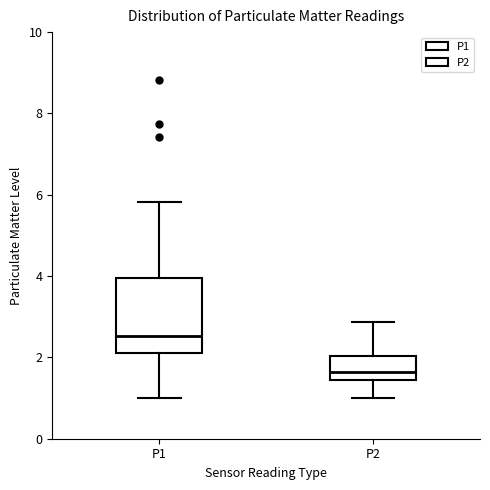

Where does the lower whisker of the box for P1 end on the y-axis? The values are not printed on the chart, so give them approximately, as read against the axis.

1.0